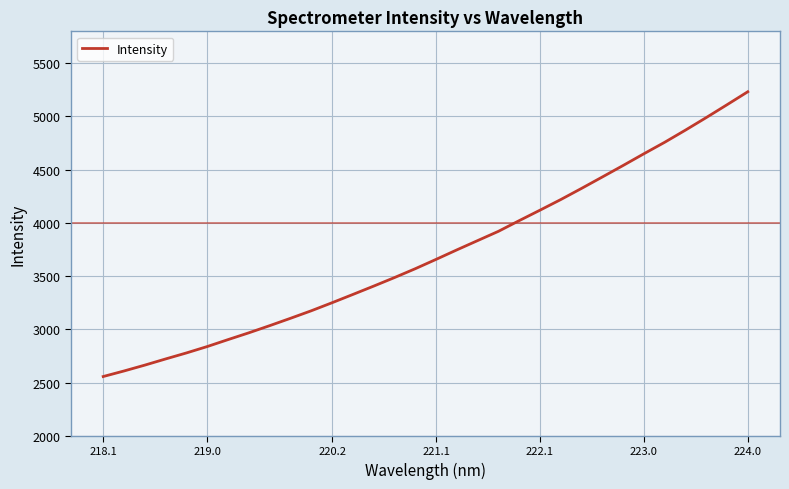

What is the smallest value displayed?

2556.9